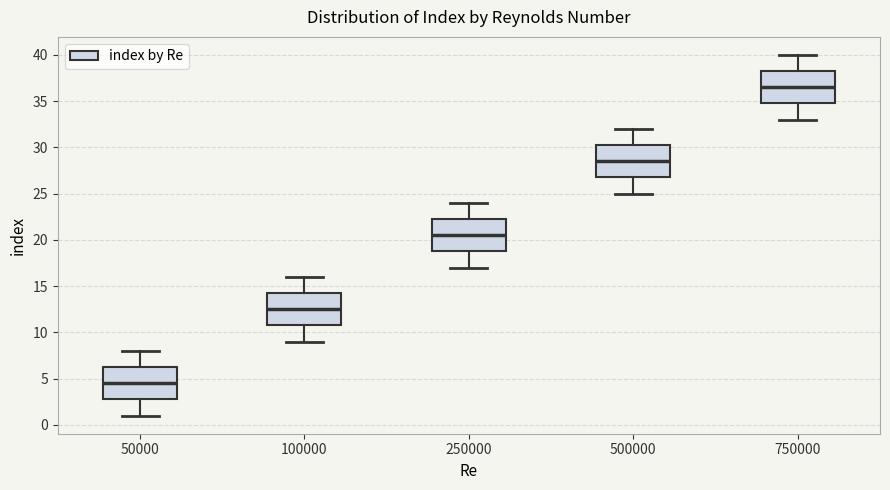

Where is the lower edge of the box at x = 50000 on the y-axis? The values are not printed on the chart, so give them approximately, as read against the axis.

3.0